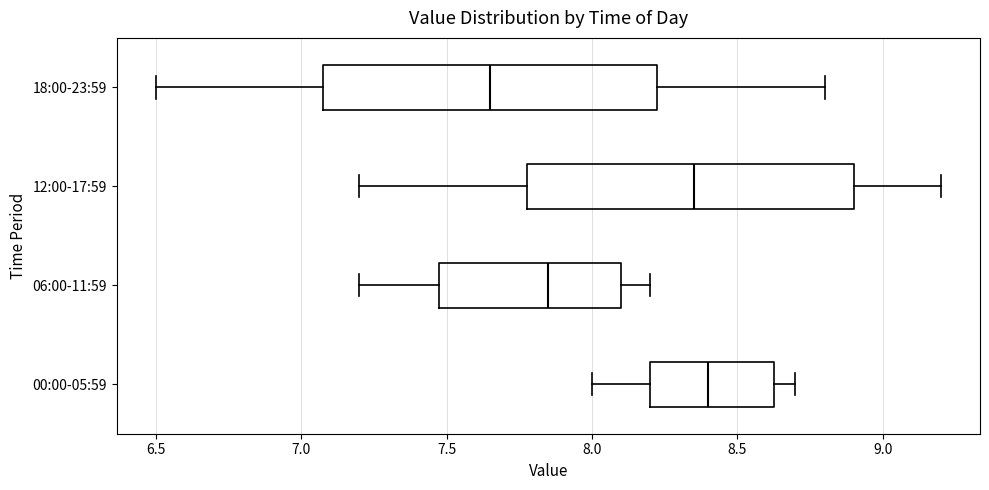

Reading bottom to top, read every box against the x-axis: the position of its median line, the range the box covers, and the ends of its whiskers. The values are not printed on the chart, so give them approximately, as read against the axis.

00:00-05:59: median 8.40, box 8.20 to 8.65, whiskers 8.00 to 8.70
06:00-11:59: median 7.85, box 7.50 to 8.10, whiskers 7.20 to 8.20
12:00-17:59: median 8.35, box 7.80 to 8.90, whiskers 7.20 to 9.20
18:00-23:59: median 7.65, box 7.10 to 8.25, whiskers 6.50 to 8.80